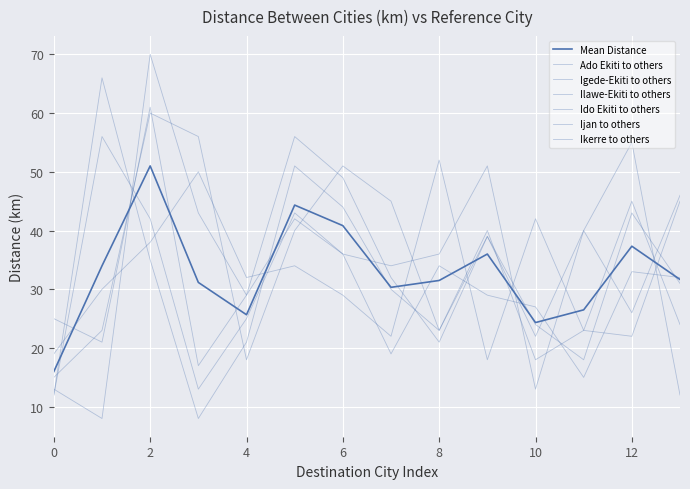

True or false: Igede-Ekiti to others and Ilawe-Ekiti to others intersect in this chart.

True